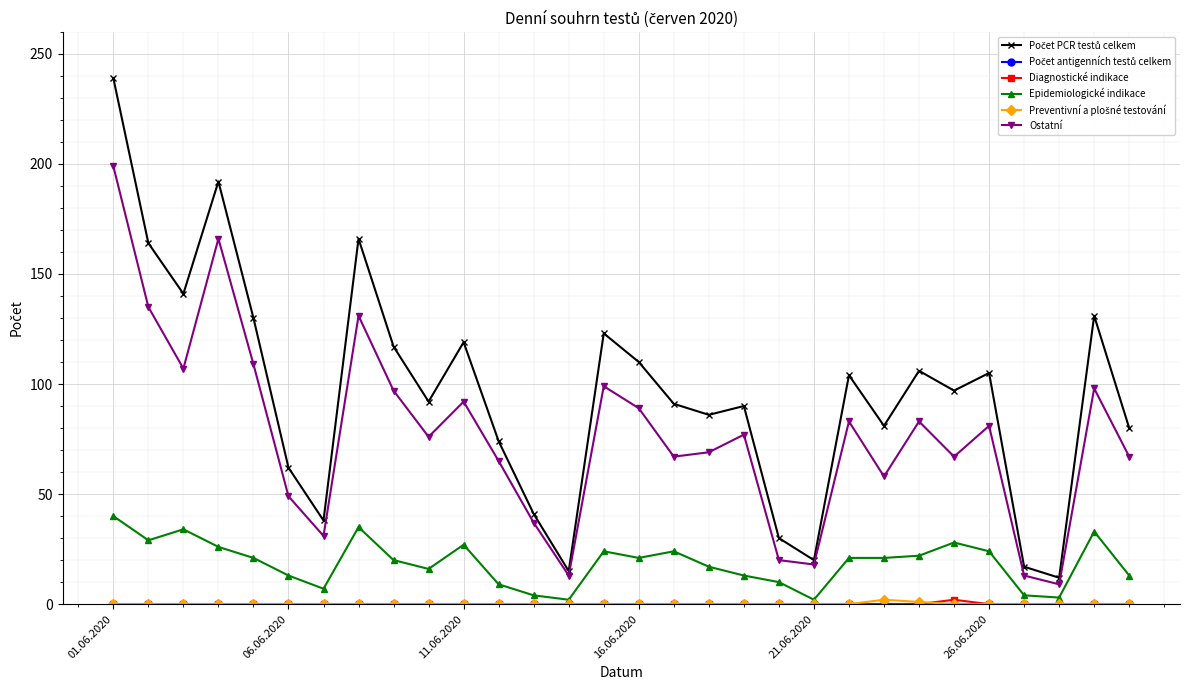

True or false: Ostatní and Epidemiologické indikace cross at least once.

False